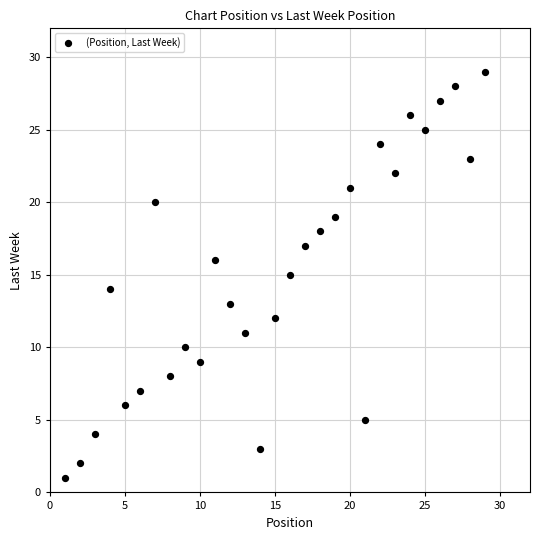

What is the range of Y values (max minus min)?

28